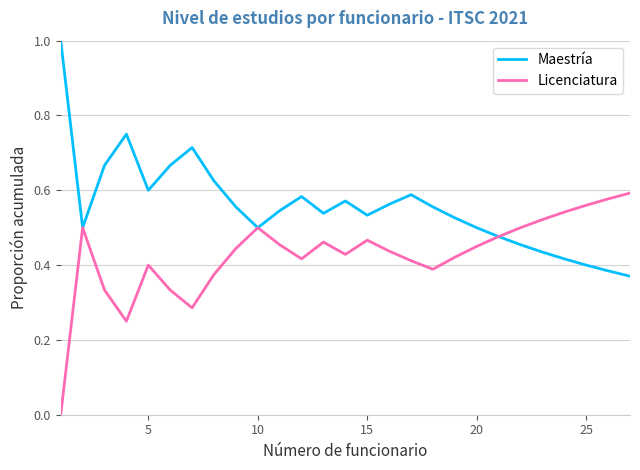

List the series in order of their overall mean, lowest first.

Licenciatura, Maestría